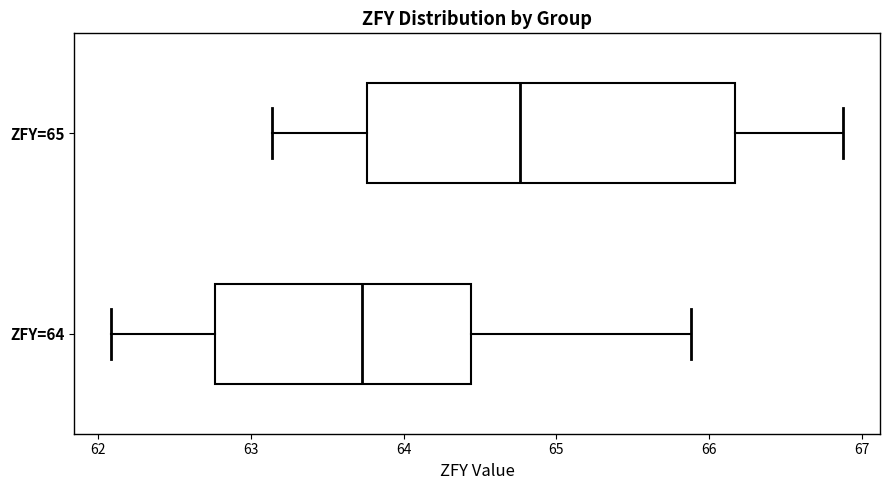

Which box has the furthest to the right median line?

ZFY=65